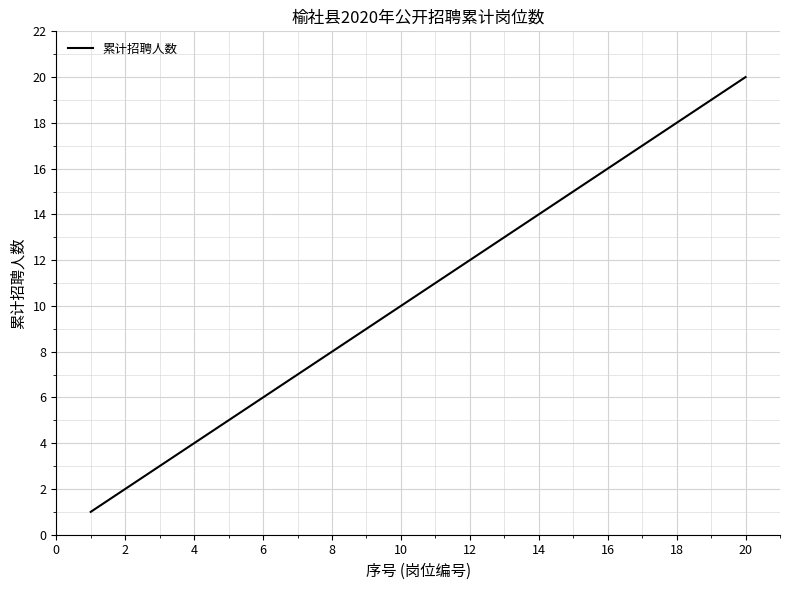

What is the difference between the maximum and minimum values?

19